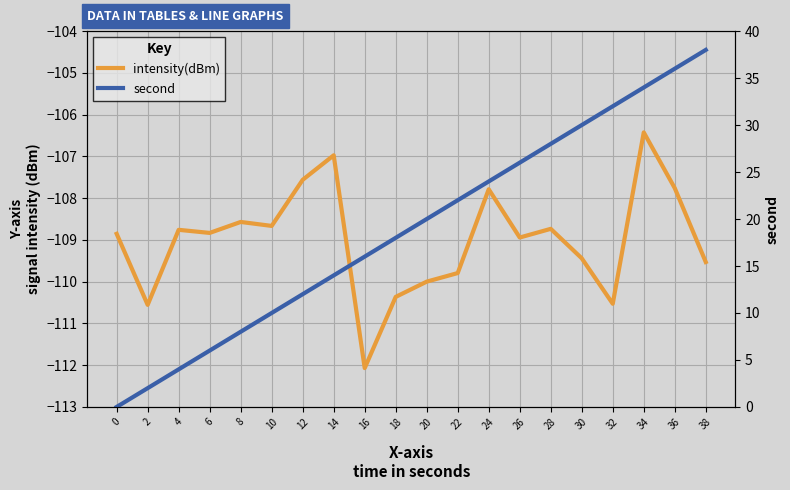

What is the total value across all series at 4?

-104.8